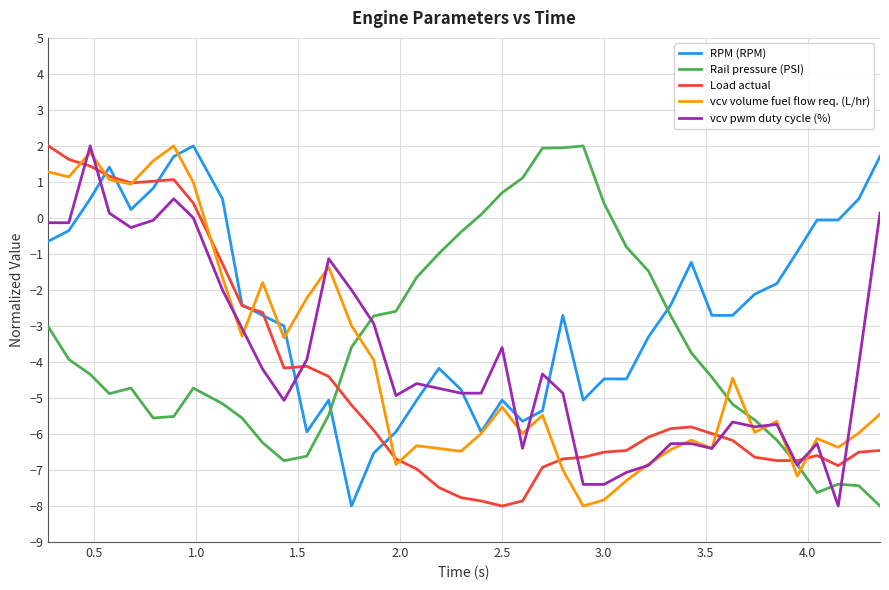

What is the difference between the maximum and minimum values in the Load actual series?

10.0